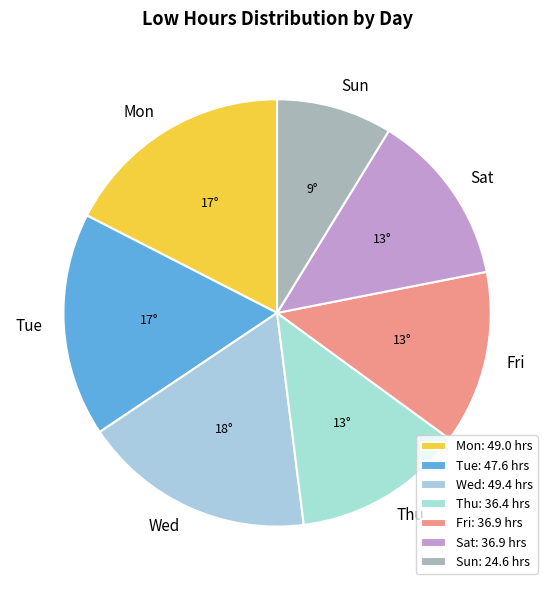

Combined, do Mon and Wed account for over 50%?

No